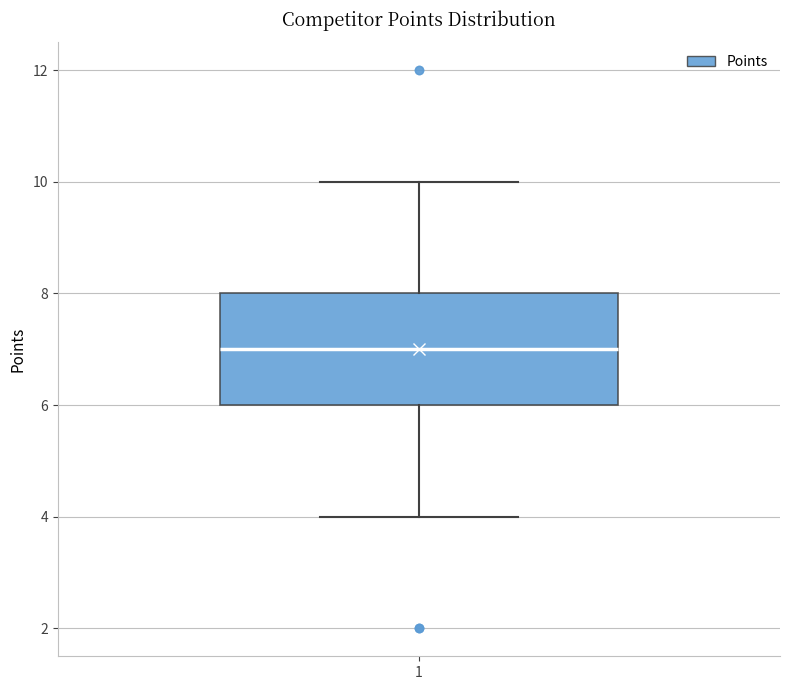

Where is the lower edge of the box at x = 1 on the y-axis? The values are not printed on the chart, so give them approximately, as read against the axis.

6